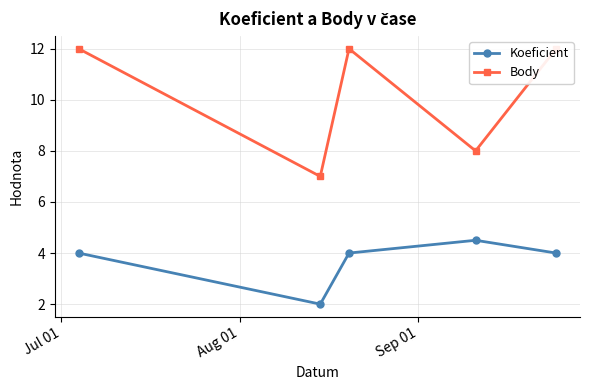

In Koeficient, how many points are lower than both neighbors (excluding endpoints)?

1